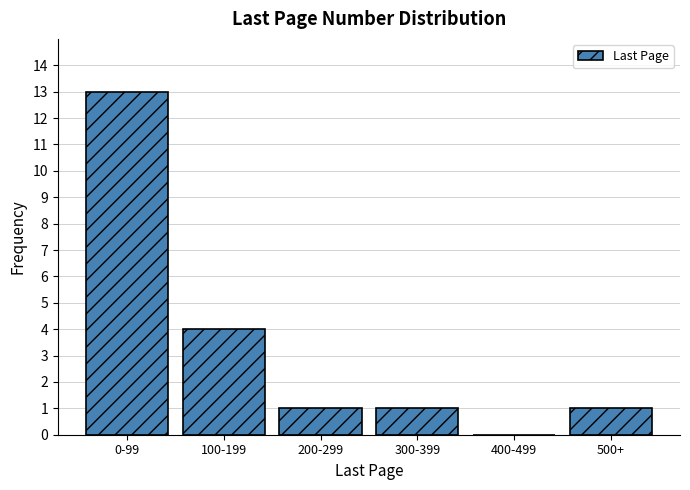

Reading left to right, extract all data points from this chart.

0-99=13	100-199=4	200-299=1	300-399=1	400-499=0	500+=1